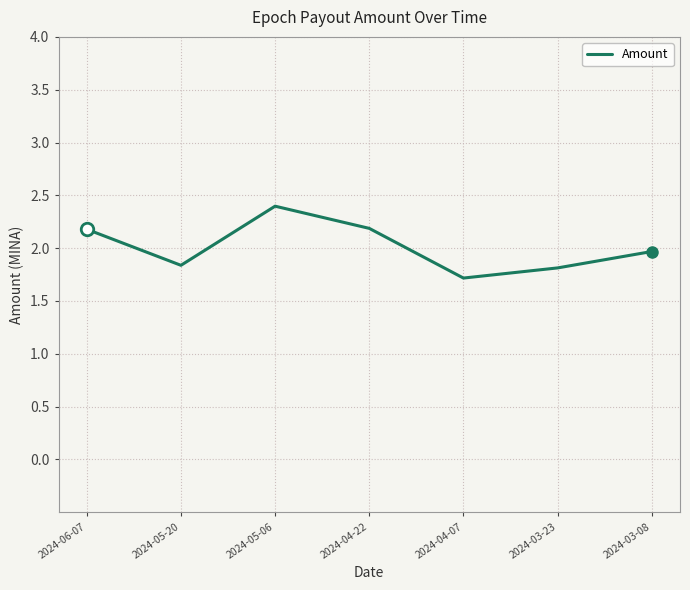

What is the change in value from 2024-04-07 to 2024-03-08?

+0.3